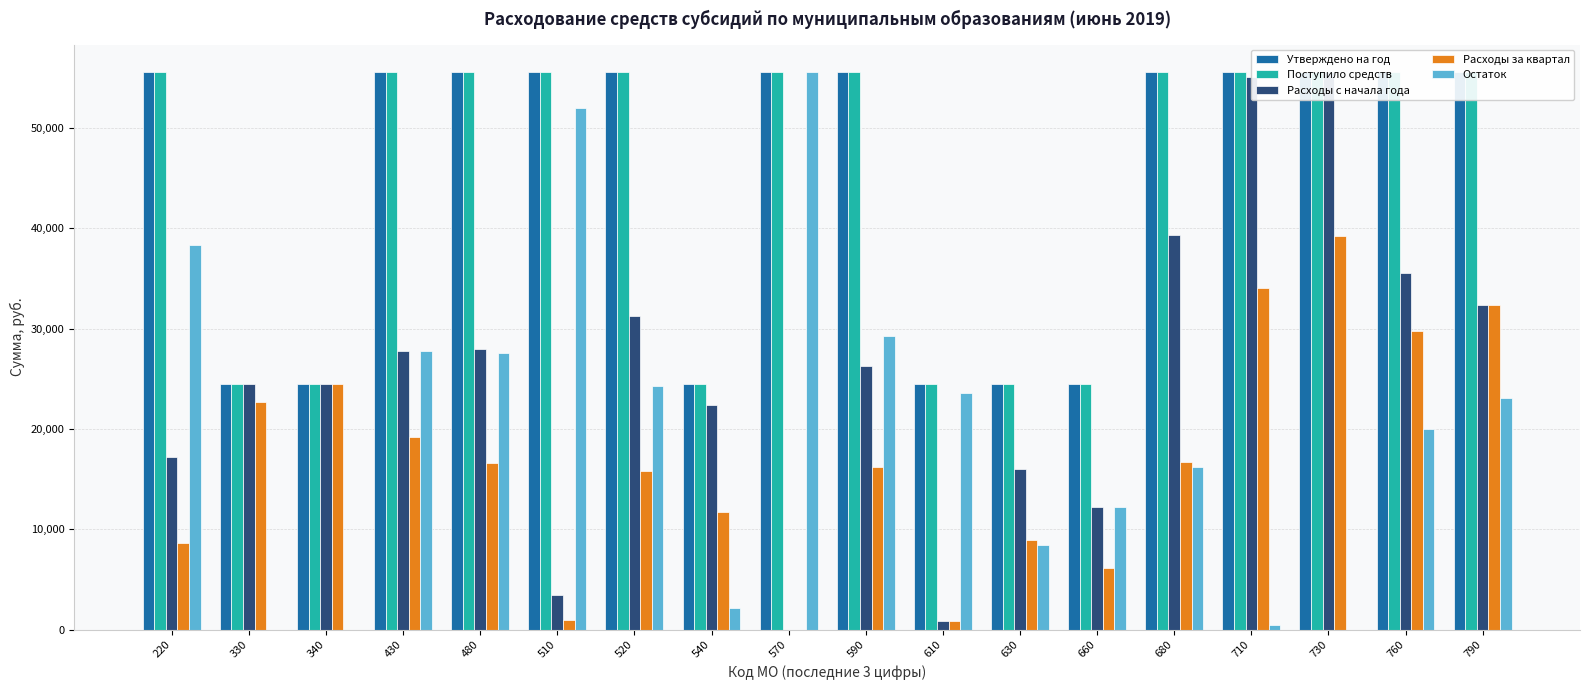

Rank the series by their maximum value, from highest to lowest.

Утверждено на год, Поступило средств, Расходы с начала года, Остаток, Расходы за квартал